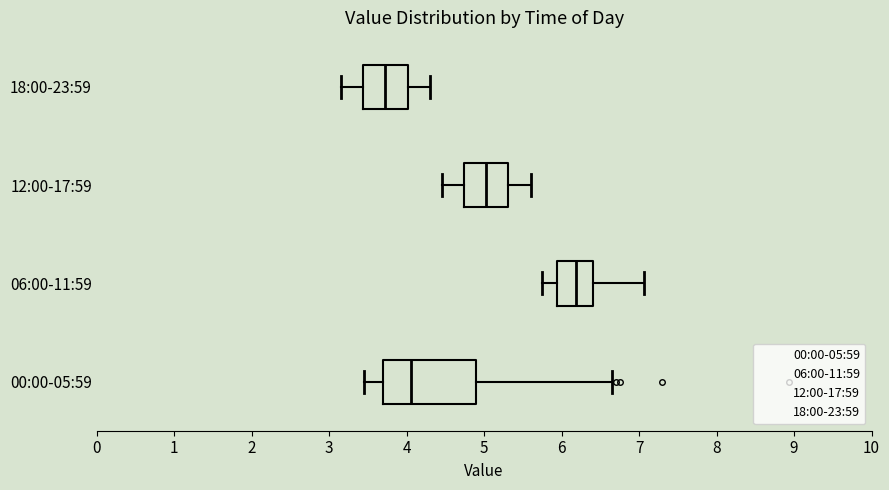

Reading bottom to top, transcribe this box plot: for each box, give where its median line is, the range the box spans, and where its two whiskers end, as read against the x-axis. The values are not printed on the chart, so give them approximately, as read against the axis.

00:00-05:59: median 4.1, box 3.7 to 4.9, whiskers 3.5 to 6.7
06:00-11:59: median 6.2, box 5.9 to 6.4, whiskers 5.8 to 7.1
12:00-17:59: median 5.0, box 4.7 to 5.3, whiskers 4.5 to 5.6
18:00-23:59: median 3.7, box 3.4 to 4.0, whiskers 3.2 to 4.3